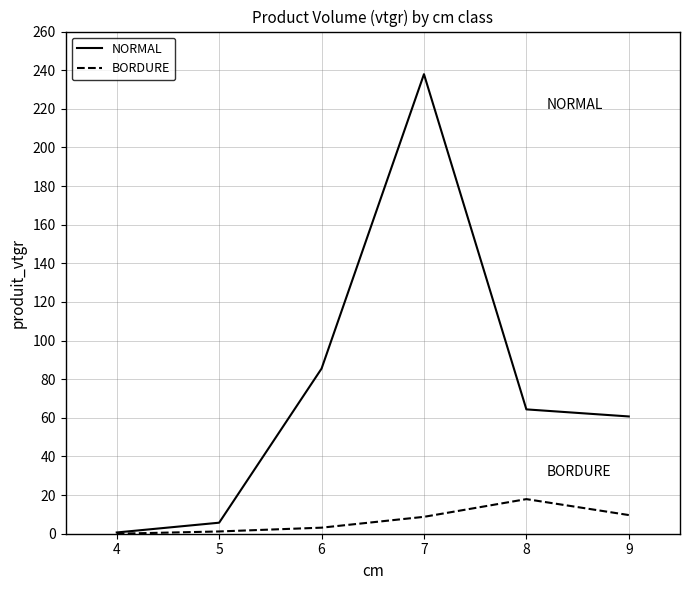

List the series in order of their peak value, highest first.

NORMAL, BORDURE